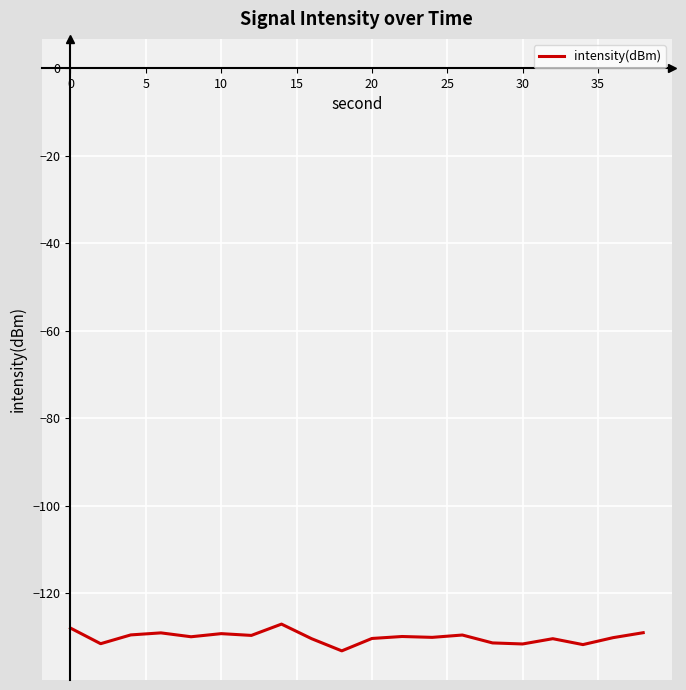

What is the greatest value displayed?

-127.1